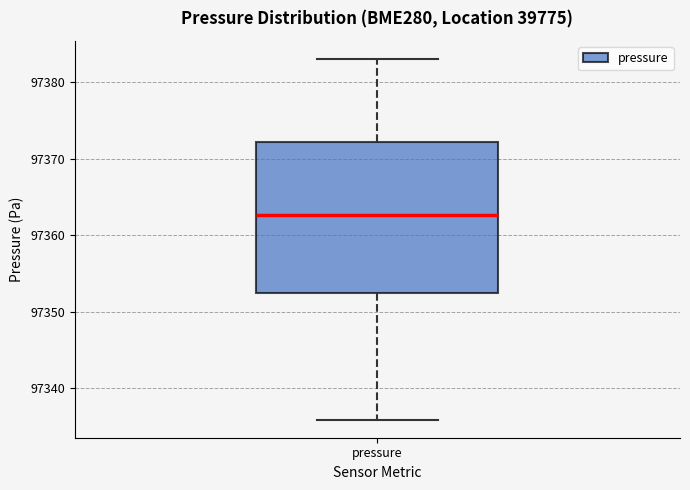

Transcribe this box plot: give where the median line is, the range the box spans, and where the two whiskers end, as read against the y-axis. The values are not printed on the chart, so give them approximately, as read against the axis.

median 97363, box 97352 to 97372, whiskers 97336 to 97383